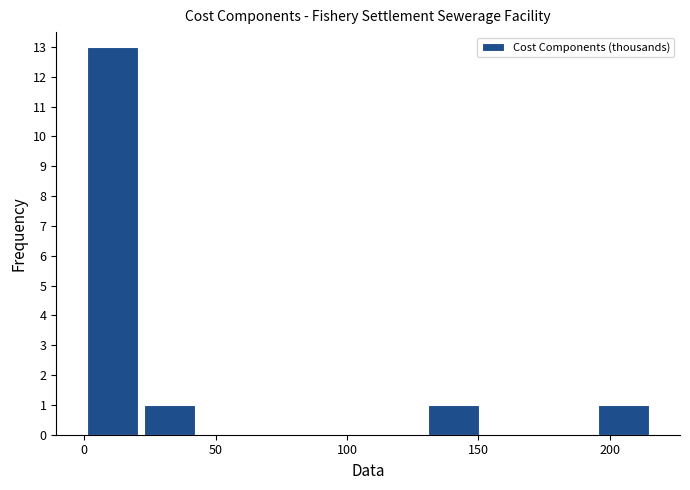

Which range on the x-axis has the tallest bar?

0 to 20